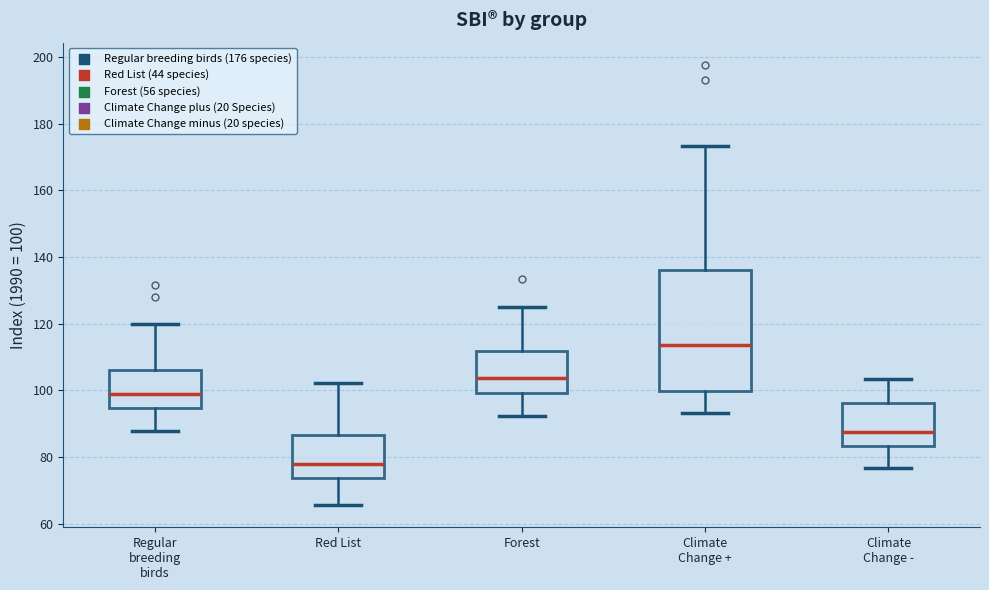

Reading left to right, transcribe this box plot: for each box, give where its median line is, the range the box spans, and where its two whiskers end, as read against the y-axis. The values are not printed on the chart, so give them approximately, as read against the axis.

Regular breeding birds: median 98, box 94 to 106, whiskers 88 to 120
Red List: median 78, box 74 to 86, whiskers 66 to 102
Forest: median 104, box 100 to 112, whiskers 92 to 126
Climate Change +: median 114, box 100 to 136, whiskers 94 to 174
Climate Change -: median 88, box 84 to 96, whiskers 76 to 104